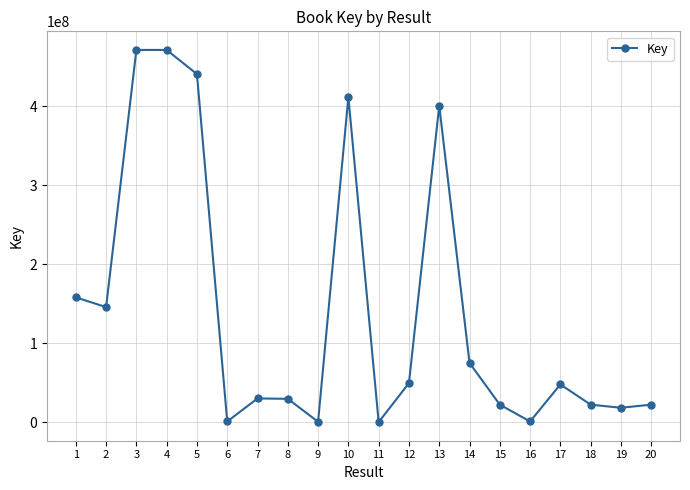

What is the change in value from 13 to 18?

-378212360